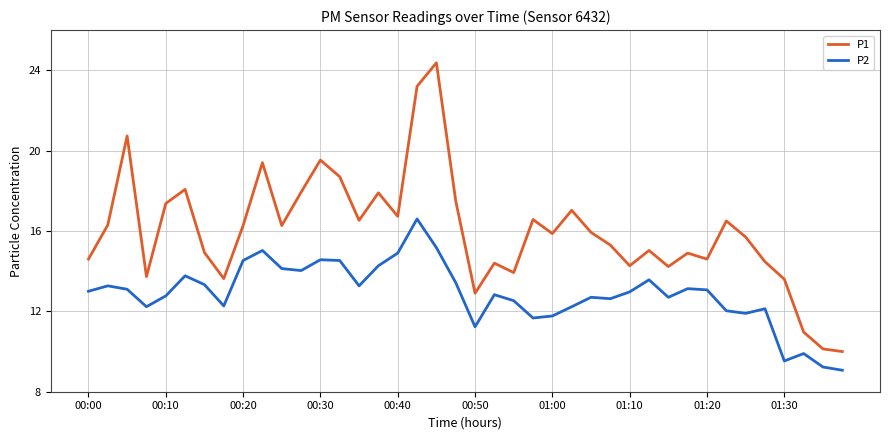

What is the greatest value displayed?

24.4